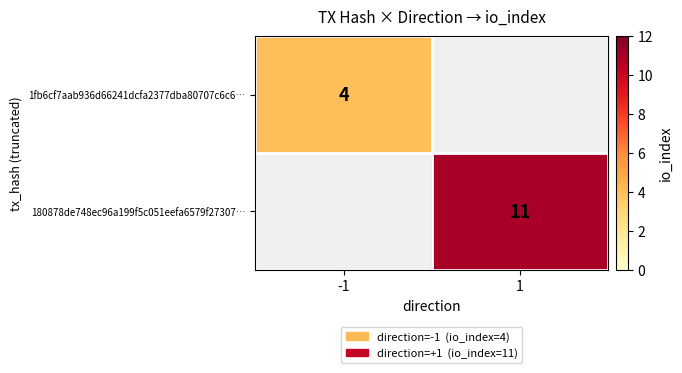

The 180878de748ec96a199f5c051eefa6579f27307… series shows 11 at 1. True or false?

True